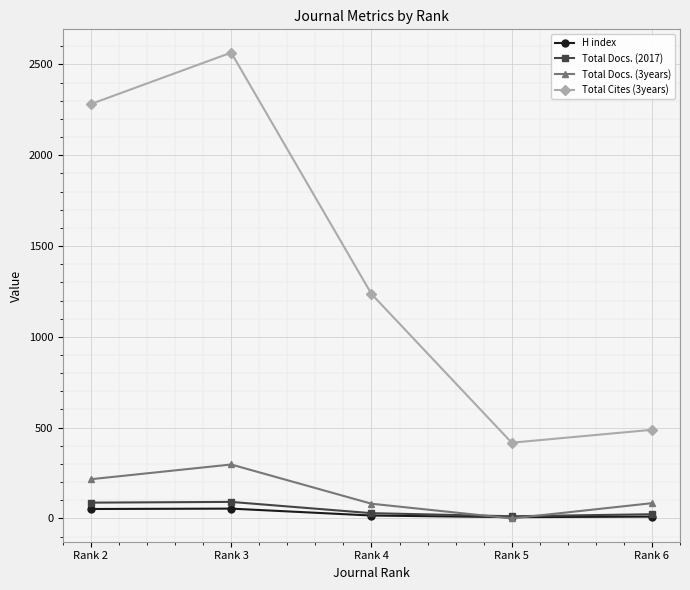

What are all the series names shown in the legend?

H index, Total Docs. (2017), Total Docs. (3years), Total Cites (3years)